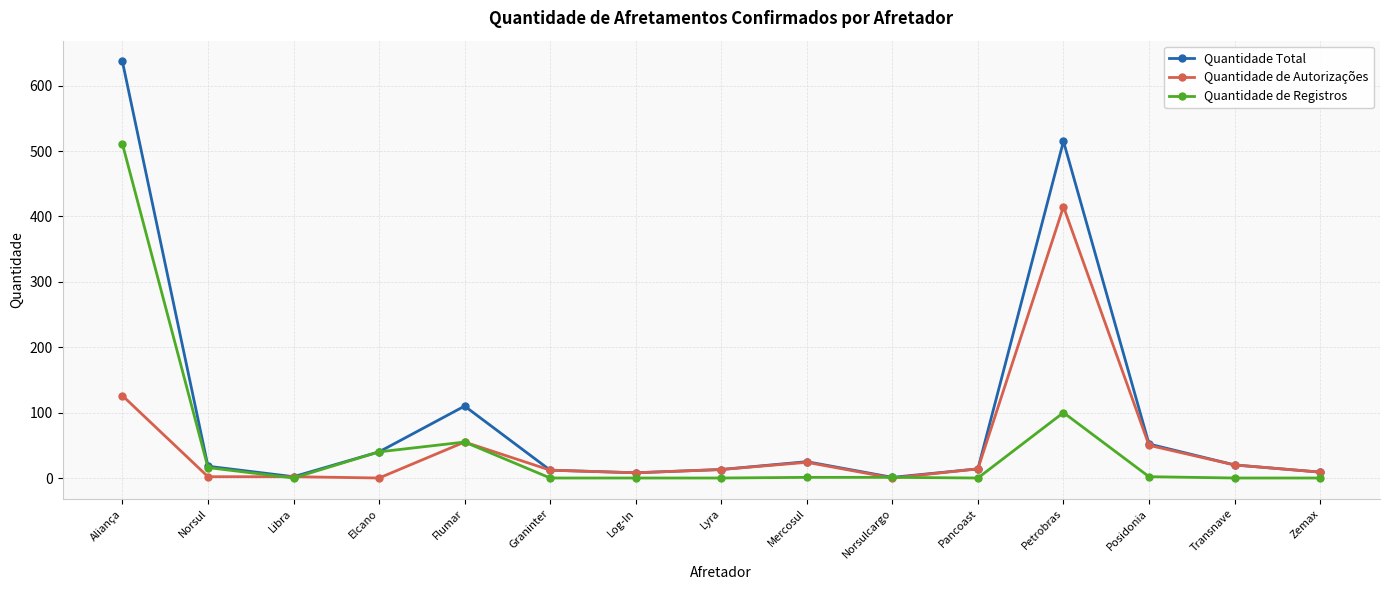

Which series has the largest total across all categories?

Quantidade Total